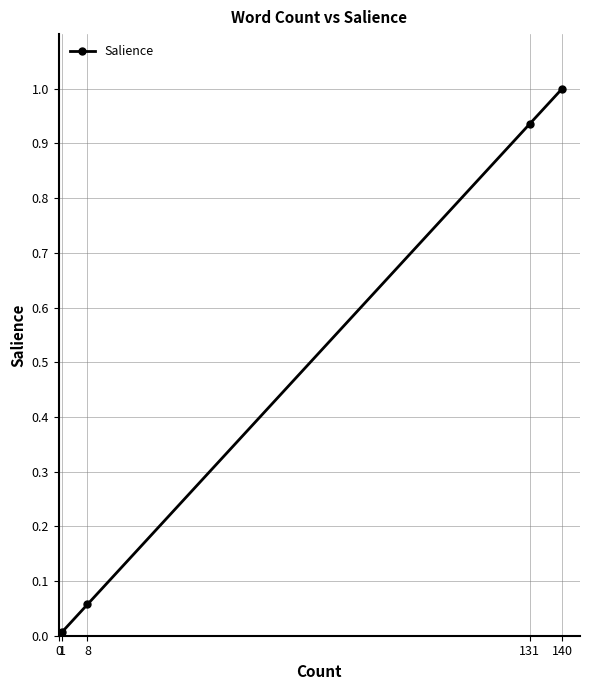

What is the greatest value displayed?

1.0